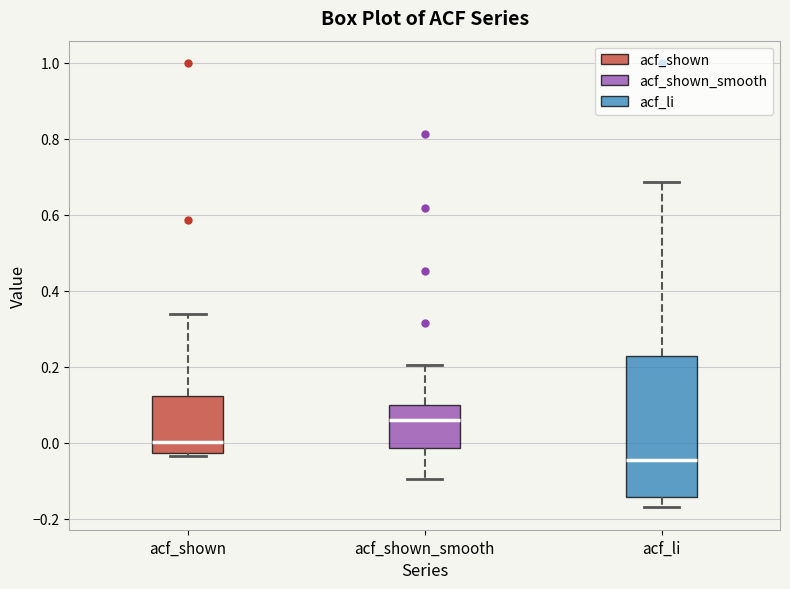

Comparing the boxes themselves (not the whiskers), which one is the tallest?

acf_li